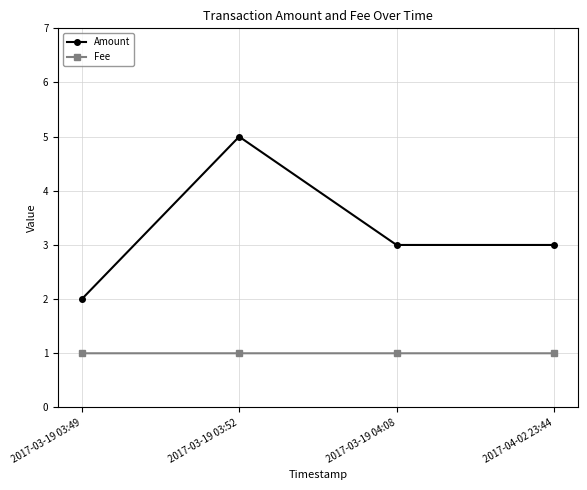

How many Fee values are between 1 and 2?

4